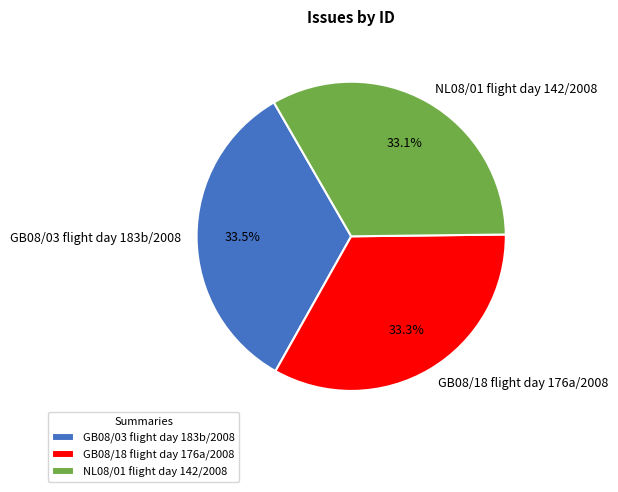

Combined, what portion of the pie is NL08/01 flight day 142/2008 and GB08/18 flight day 176a/2008?

66.5%